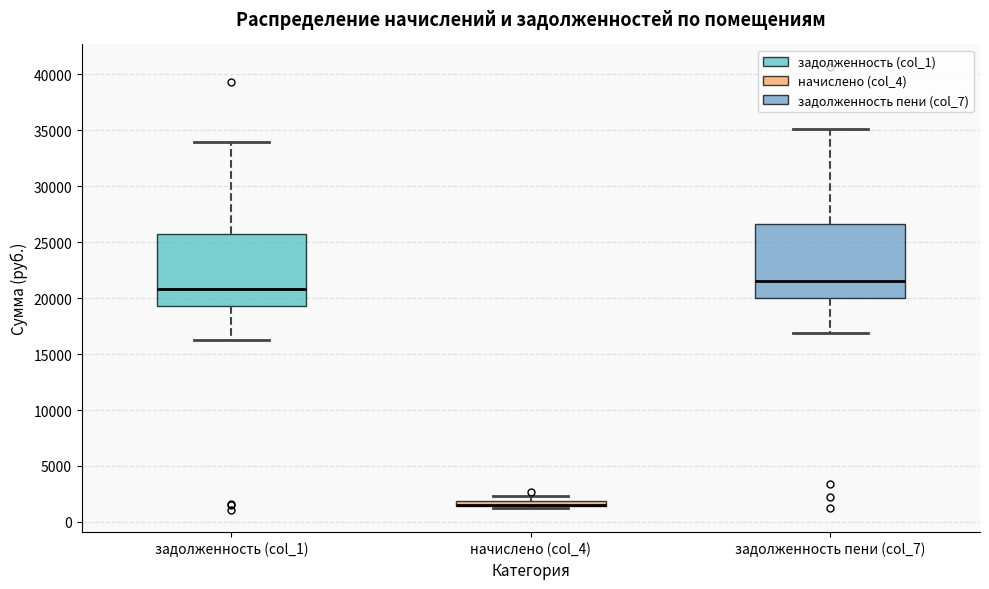

Where does the lower whisker of the box for задолженность пени (col_7) end on the y-axis? The values are not printed on the chart, so give them approximately, as read against the axis.

17000